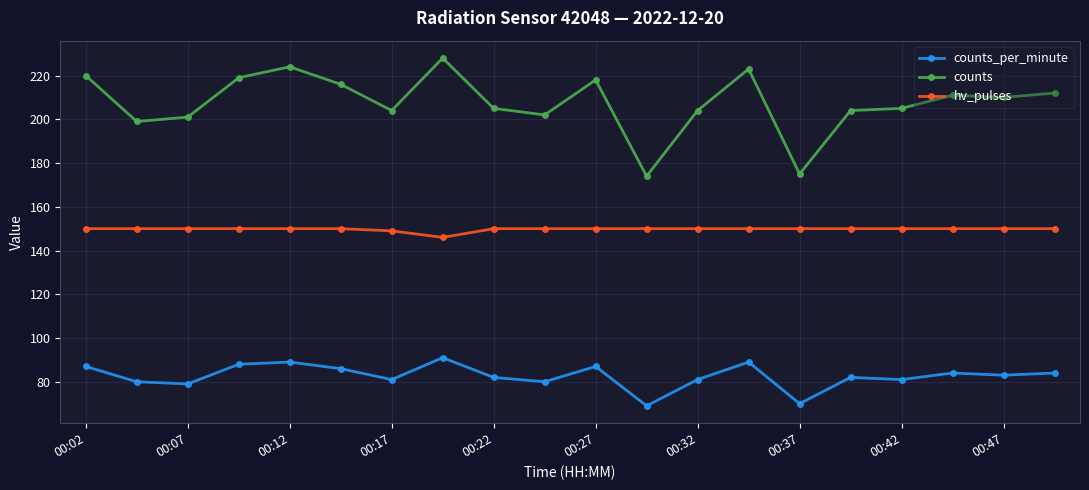

Reading left to right, transcribe all the data shown in this chart.

counts_per_minute: 87	80	79	88	89	86	81	91	82	80	87	69	81	89	70	82	81	84	83	84
counts: 220	199	201	219	224	216	204	228	205	202	218	174	204	223	175	204	205	211	210	212
hv_pulses: 150	150	150	150	150	150	149	146	150	150	150	150	150	150	150	150	150	150	150	150